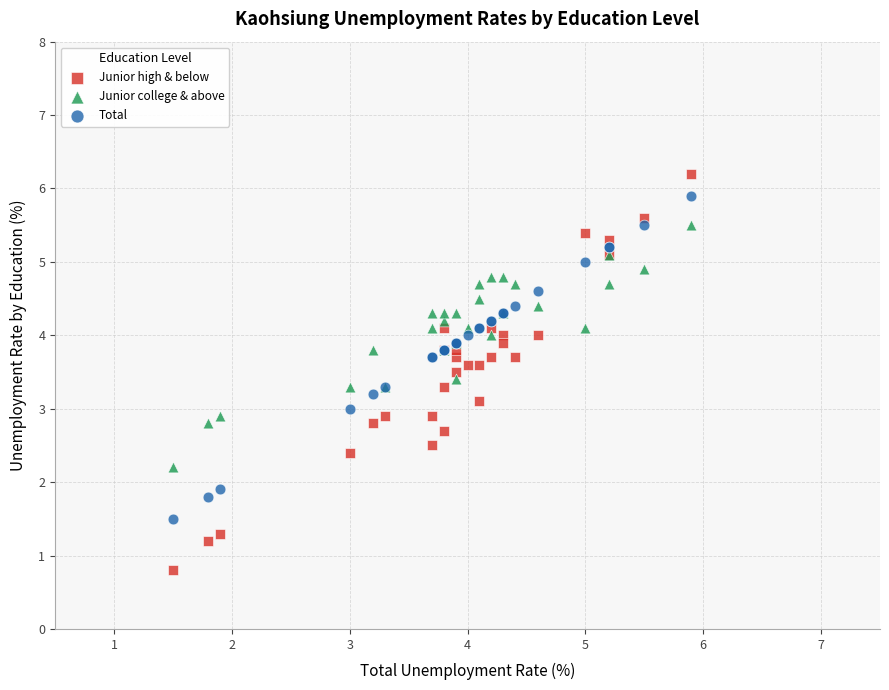

What is the X range (max minus min) for the scatter plot?

4.4